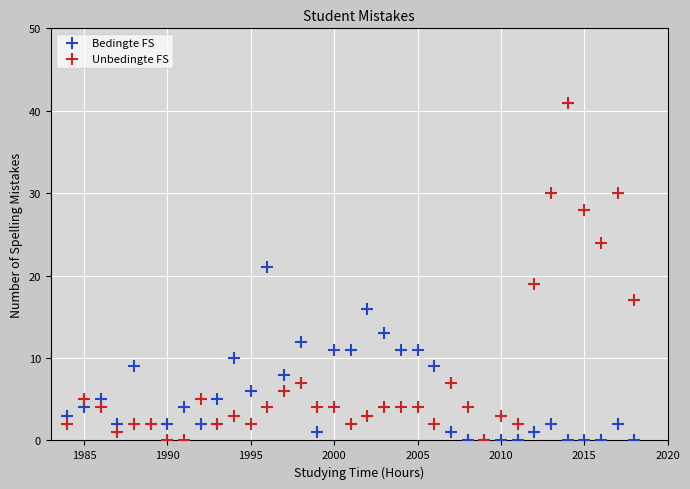

Which series reaches the maximum Y coordinate?

Unbedingte FS